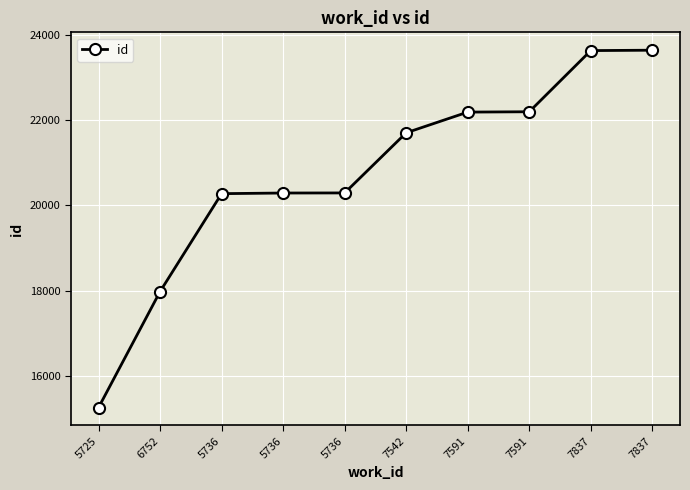

What is the greatest value displayed?

23637